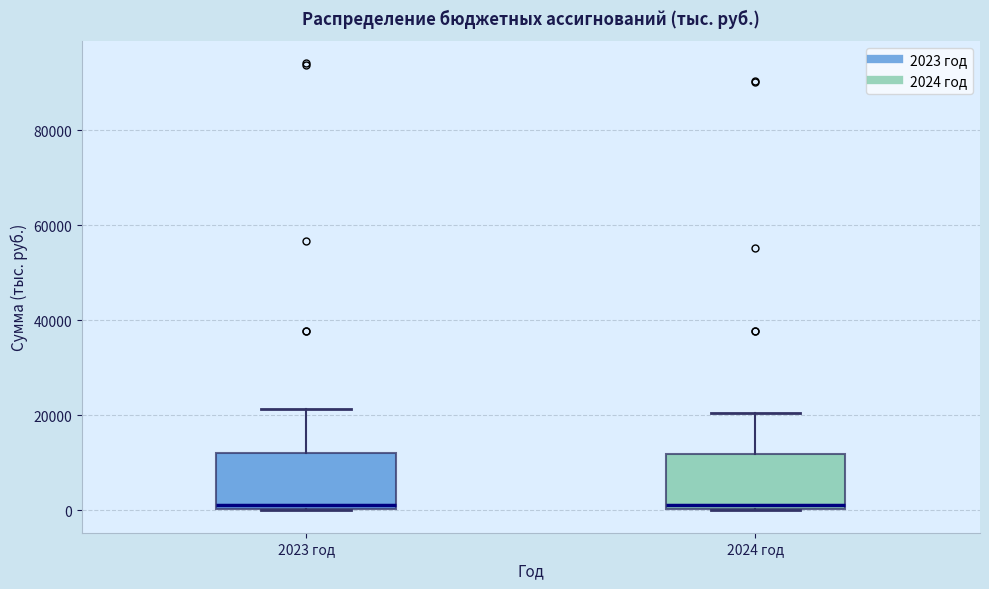

Reading left to right, transcribe this box plot: for each box, give where its median line is, the range the box spans, and where its two whiskers end, as read against the y-axis. The values are not printed on the chart, so give them approximately, as read against the axis.

2023 год: median 2000, box 0 to 12000, whiskers 0 to 22000
2024 год: median 2000, box 0 to 12000, whiskers 0 to 20000